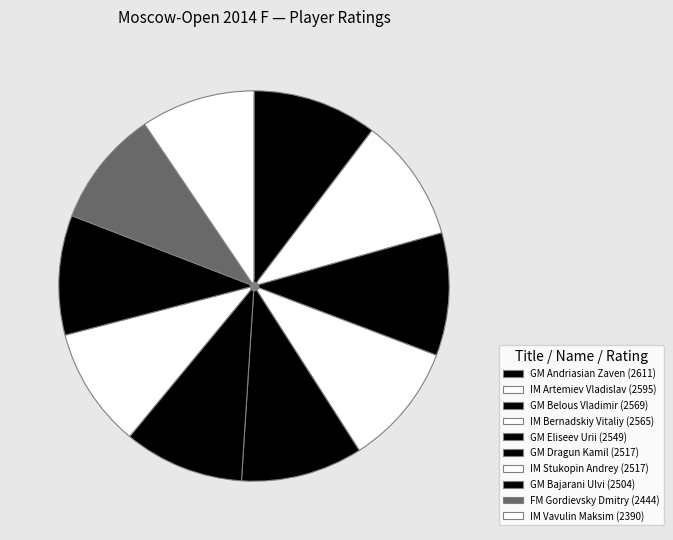

How many slices are in this pie chart?

10